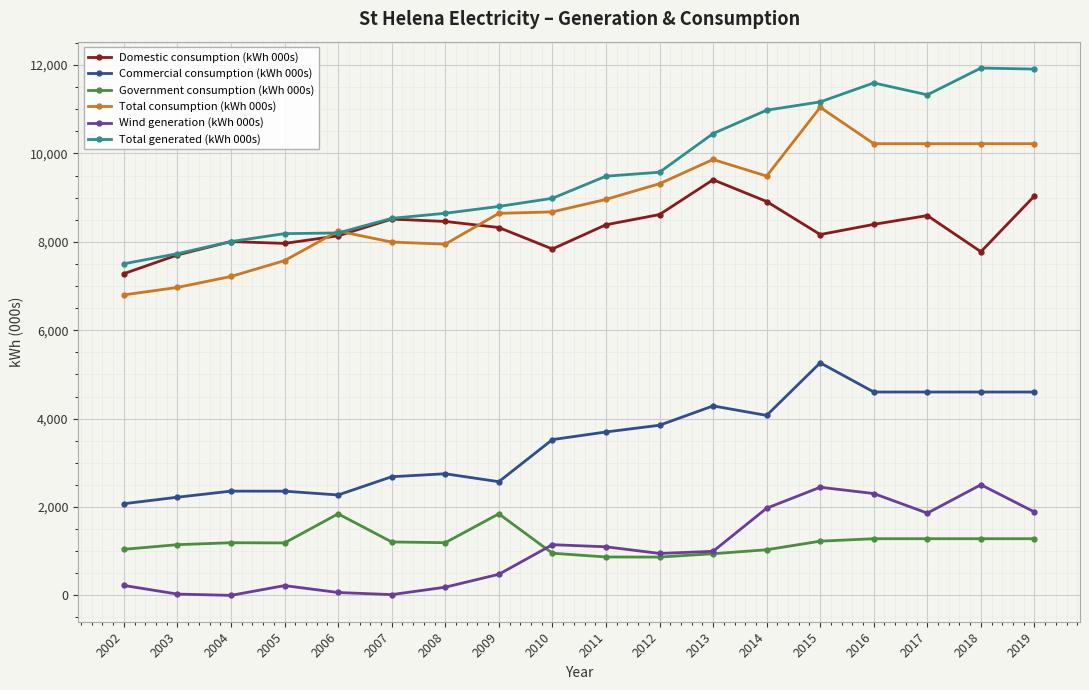

True or false: Government consumption (kWh 000s) has a value of 1209.0 at 2007.

True